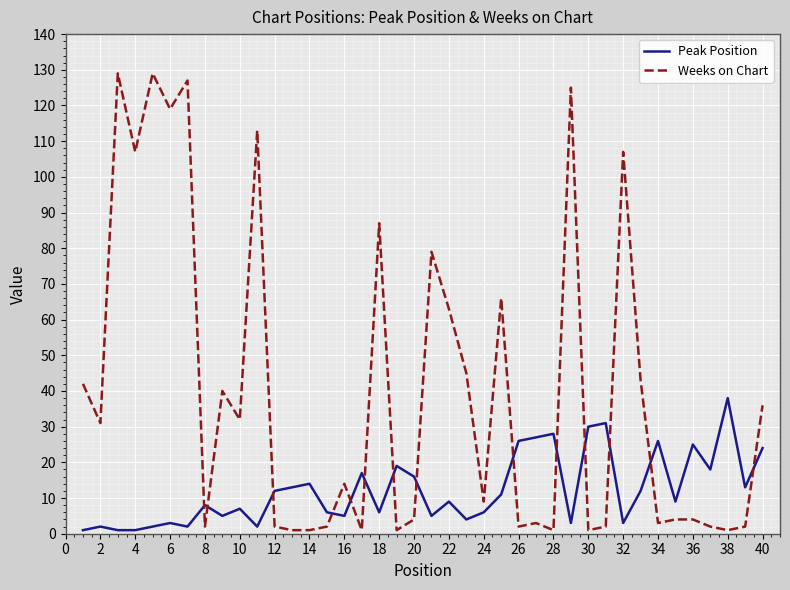

Which series has the widest spread of values?

Weeks on Chart